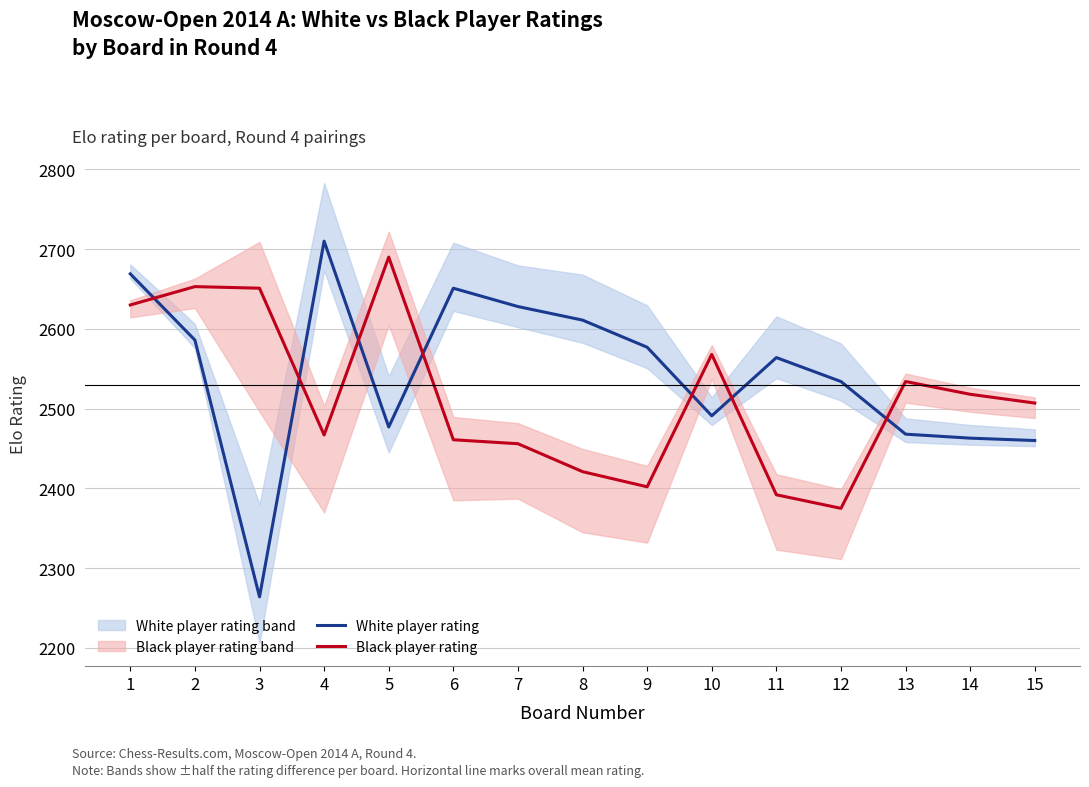

At which category does White player rating reach its first local peak?

4